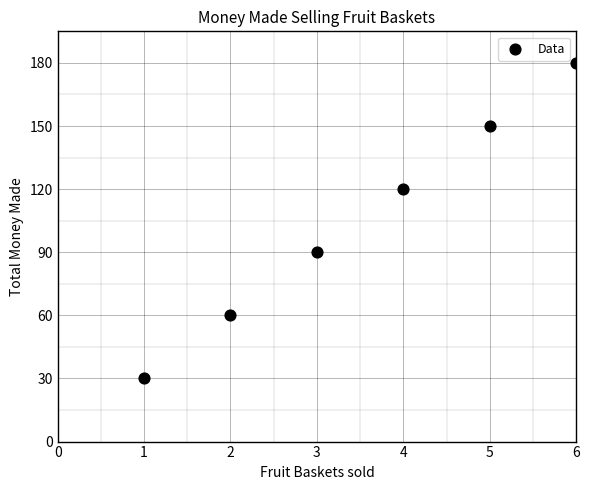

What is the range of Y values (max minus min)?

150